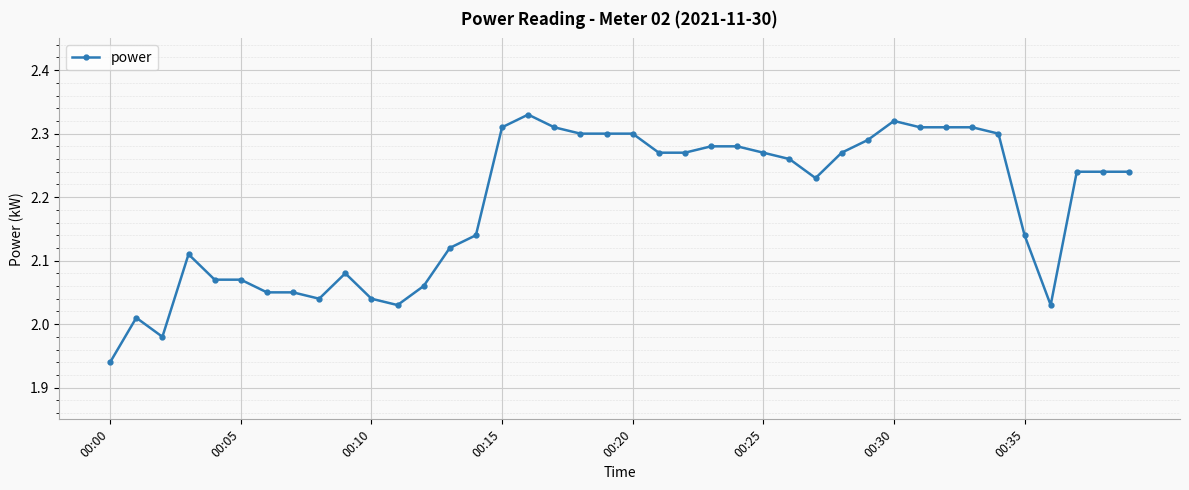

What is the difference between the second highest and minimum values?

0.4